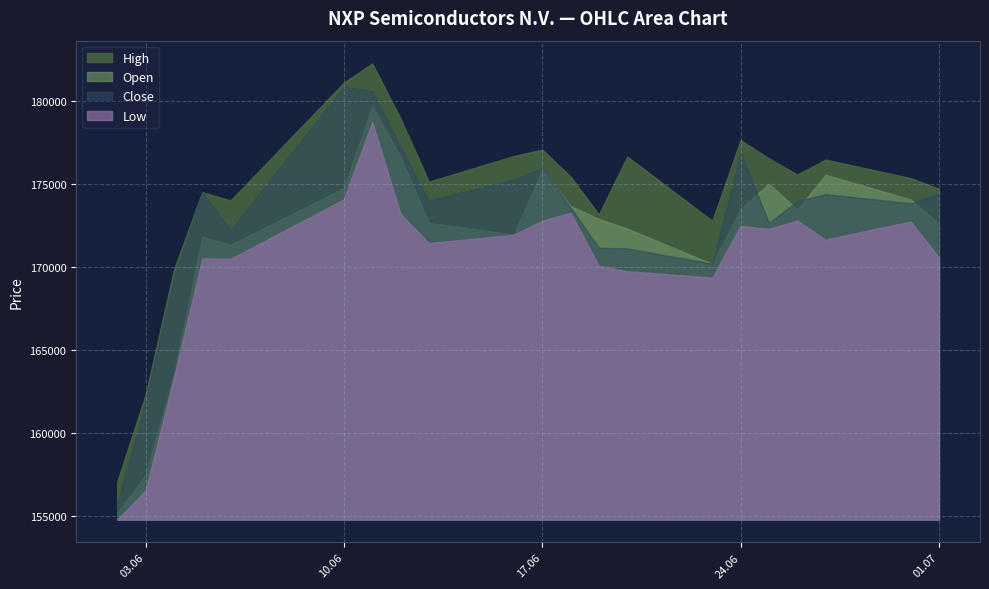

Read the Low value at 02.06.2025.

154811